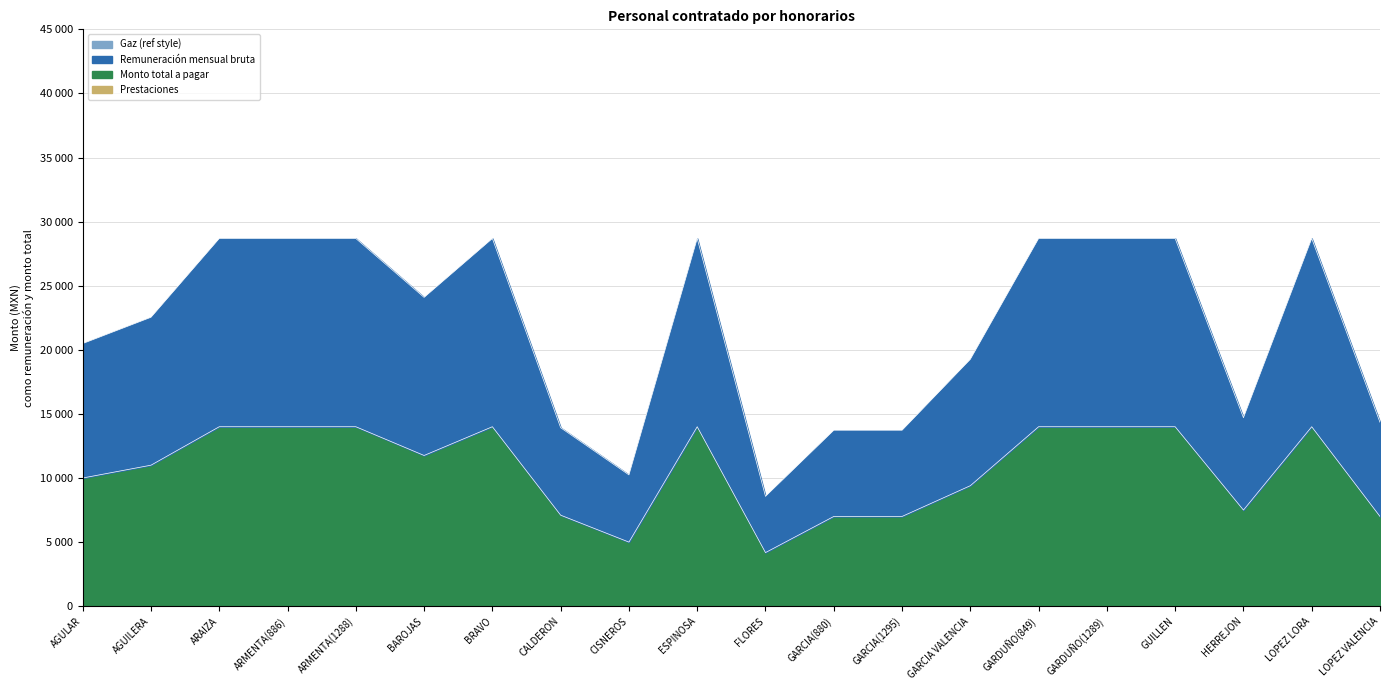

Does the chart have visible grid lines?

Yes